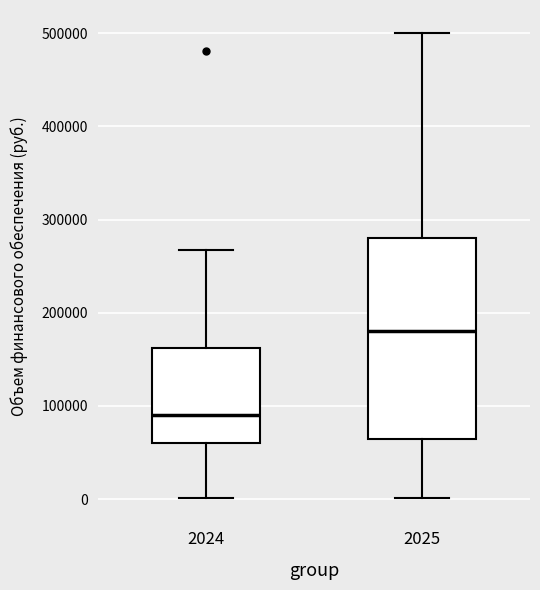

Comparing the boxes themselves (not the whiskers), which one is the tallest?

2025